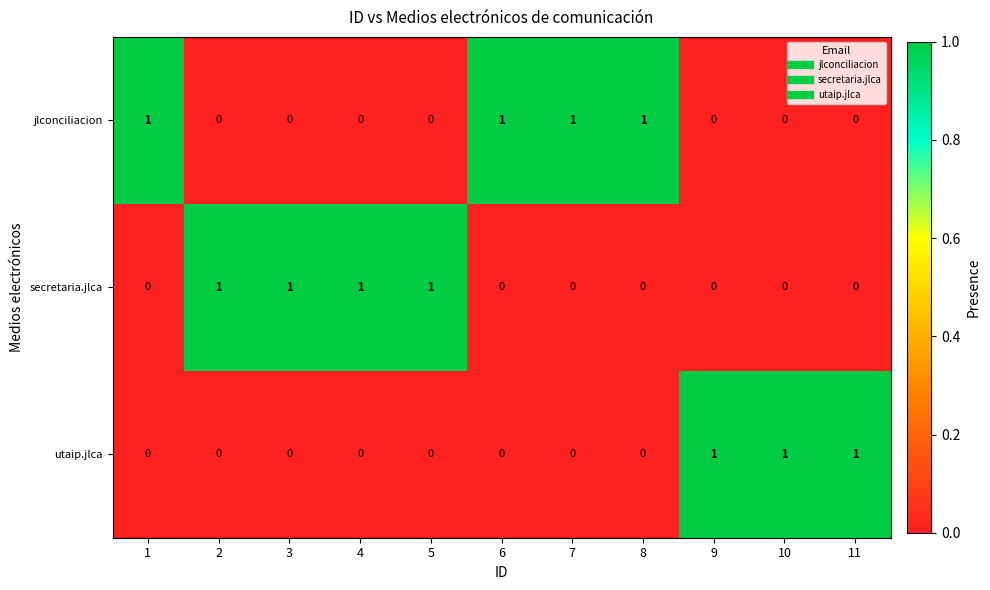

How many secretaria.jlca values are between 0 and 1?

11